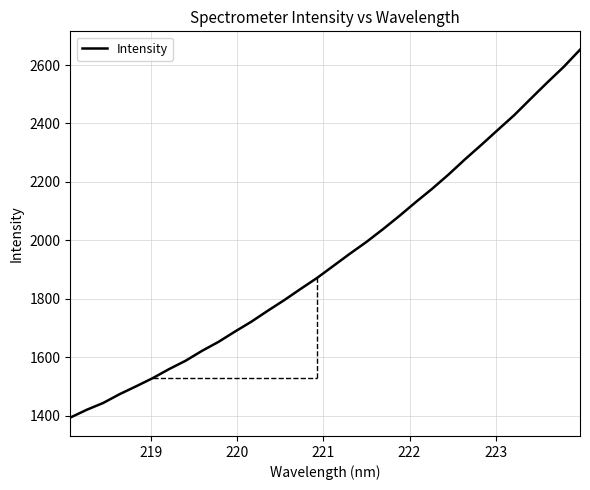

What is the difference between the maximum and minimum values?

1259.4